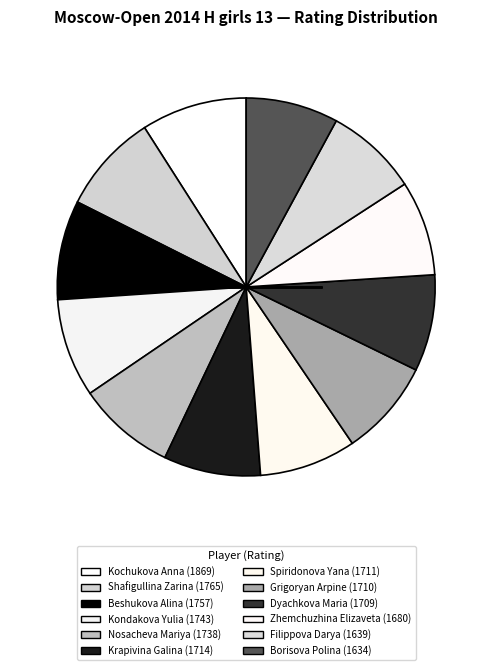

How many segments does this pie chart have?

12